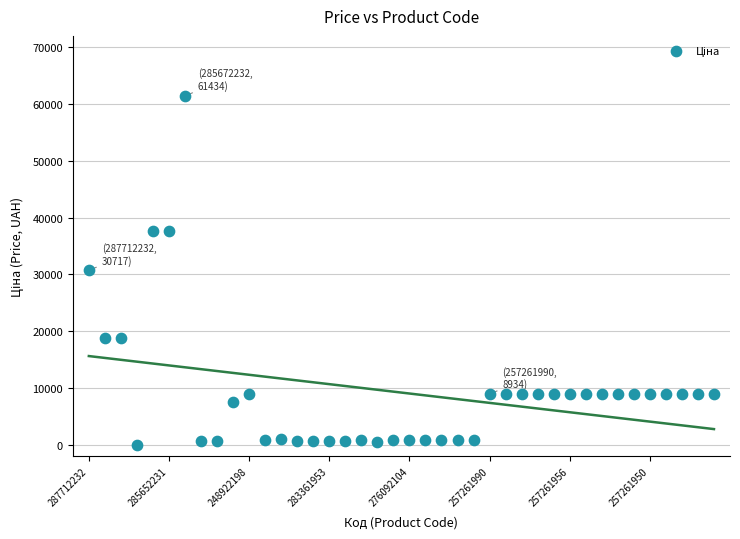

What is the range of Y values (max minus min)?

61402.2